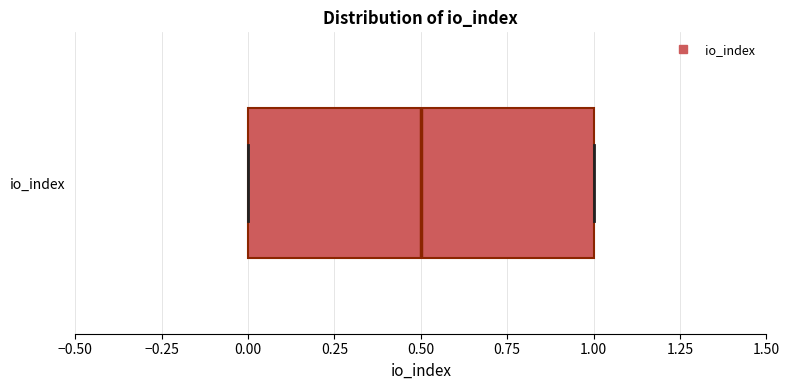

Transcribe this box plot: give where the median line is, the range the box spans, and where the two whiskers end, as read against the x-axis. The values are not printed on the chart, so give them approximately, as read against the axis.

median 0.5, box 0.0 to 1.0, whiskers 0.0 to 1.0